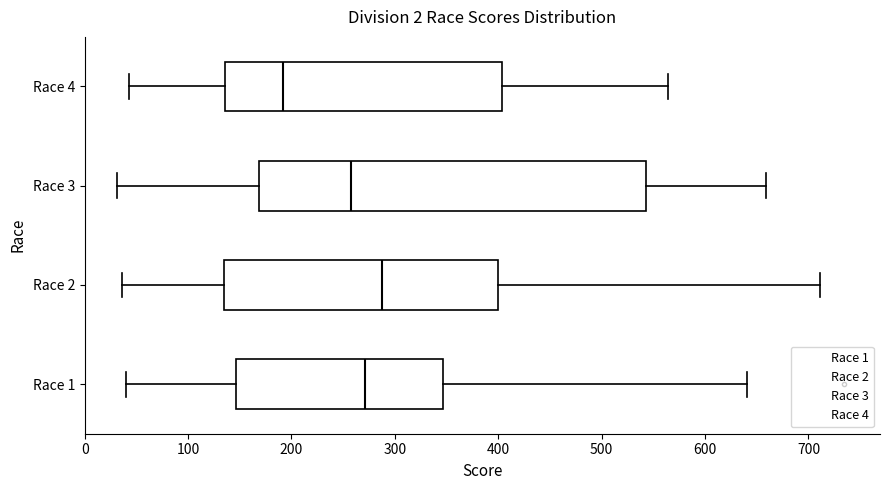

Which box is the widest, from its left edge to its right edge?

Race 3